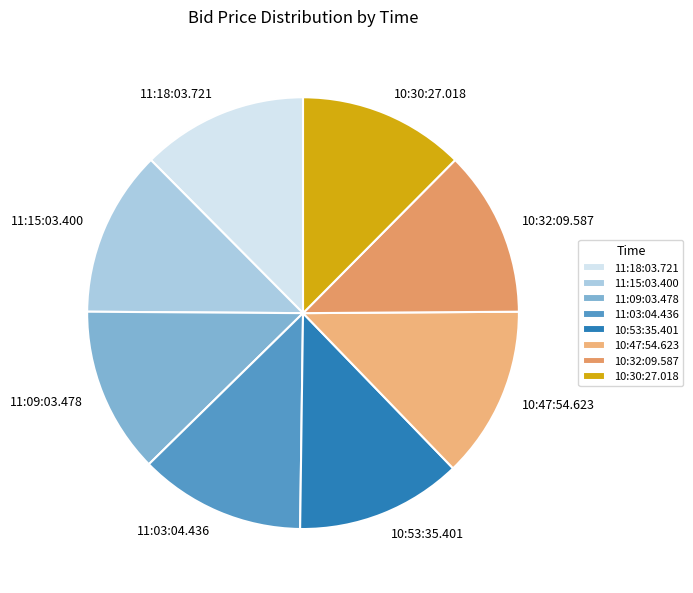

Combined, do 11:15:03.400 and 10:32:09.587 account for over 50%?

No